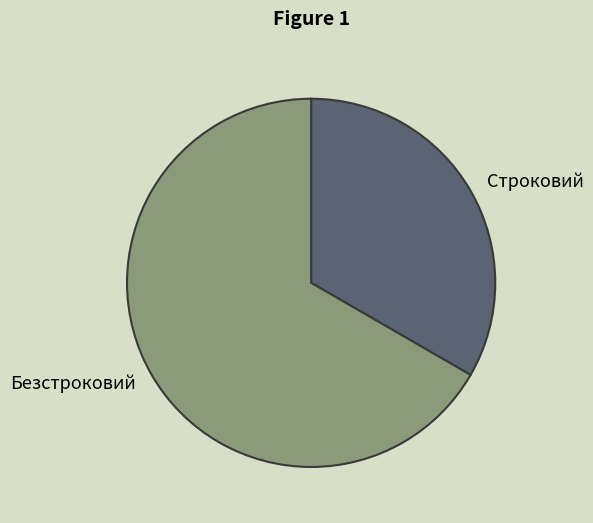

The Безстроковий slice represents 67% of the pie. True or false?

True